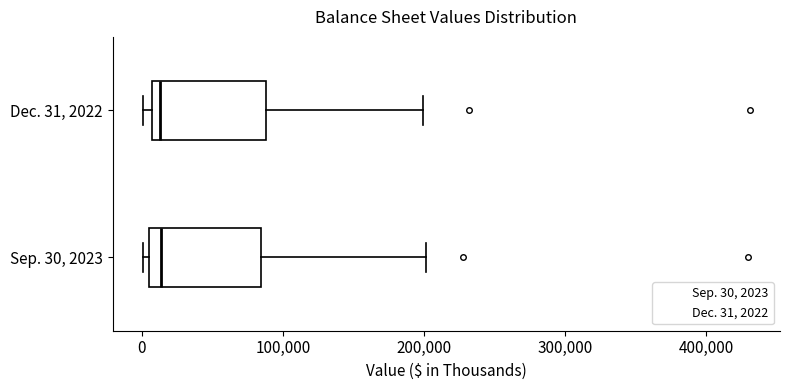

Reading bottom to top, read every box against the x-axis: the position of its median line, the range the box covers, and the ends of its whiskers. The values are not printed on the chart, so give them approximately, as read against the axis.

Sep. 30, 2023: median 10000, box 0 to 80000, whiskers 0 (just left of the box's left edge) to 200000
Dec. 31, 2022: median 10000 (just right of the box's left edge), box 10000 to 90000, whiskers 0 to 200000